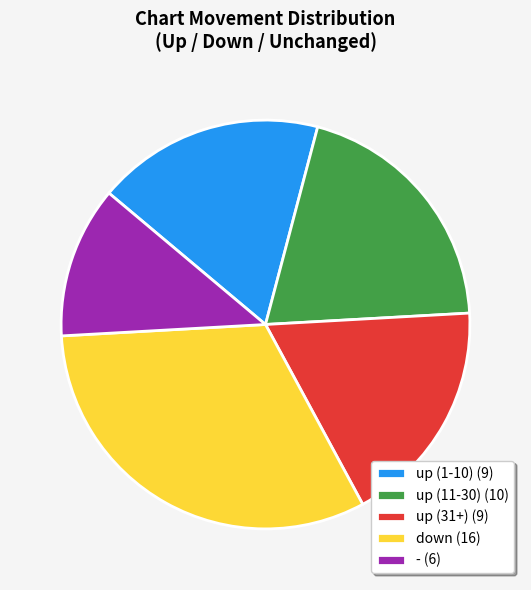

Is the sum of up (31+) (9) and - (6) greater than half?

No